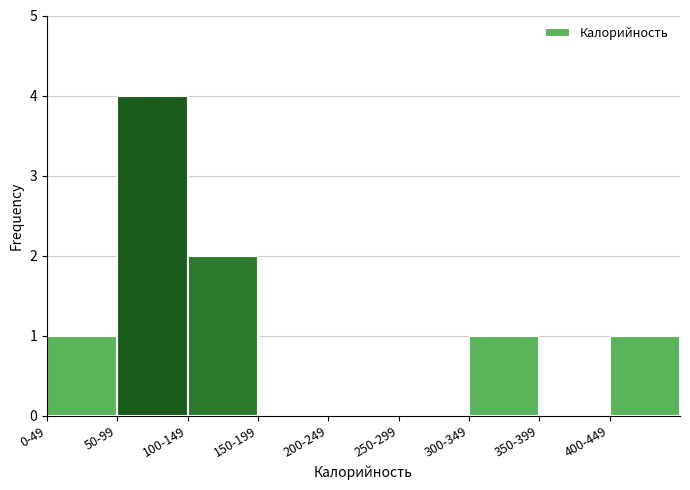

Reading left to right, extract all data points from this chart.

0-49=1	50-99=4	100-149=2	150-199=0	200-249=0	250-299=0	300-349=1	350-399=0	400-449=1